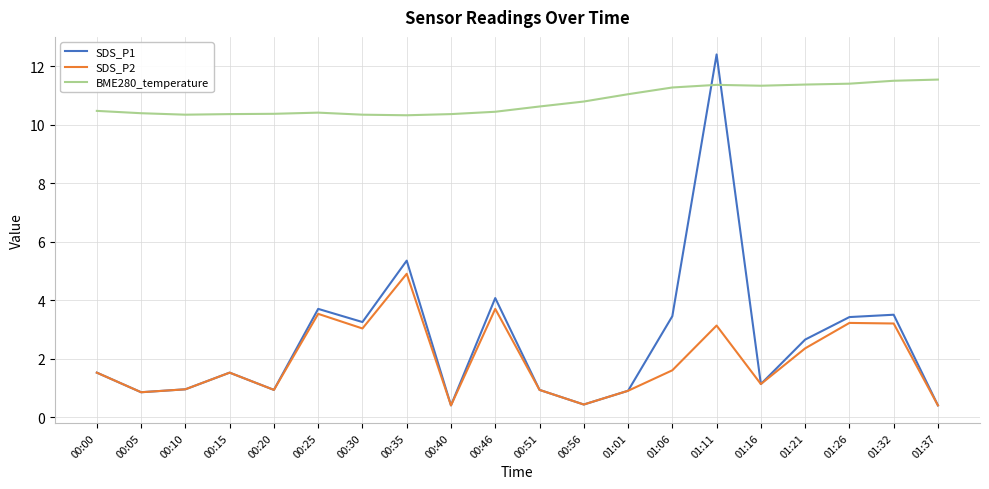

What is the total value across all series at 01:06?

16.3